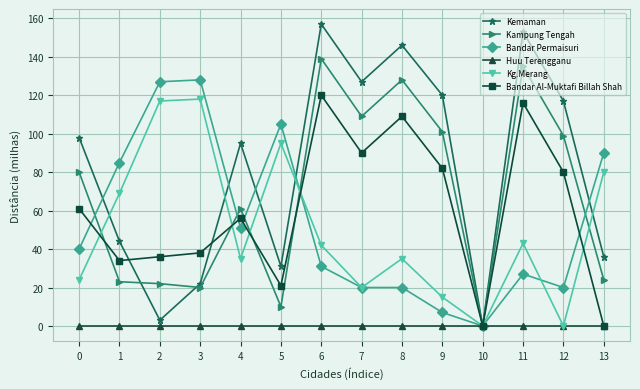

Is the value of Bandar Permaisuri at 8 greater than the value of Bandar Al-Muktafi Billah Shah at 9?

No